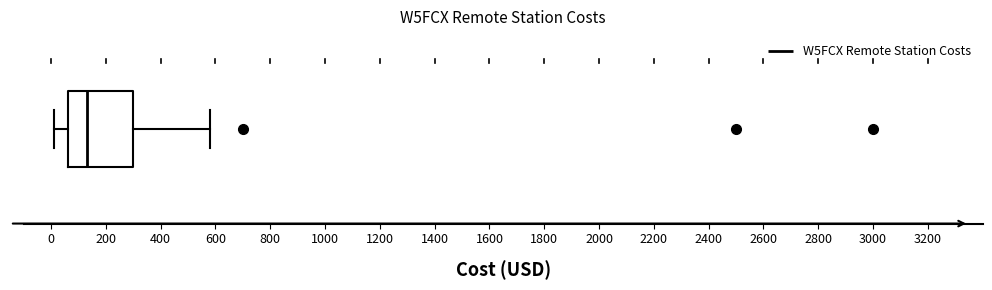

Where does the right whisker of the box end on the x-axis? The values are not printed on the chart, so give them approximately, as read against the axis.

580